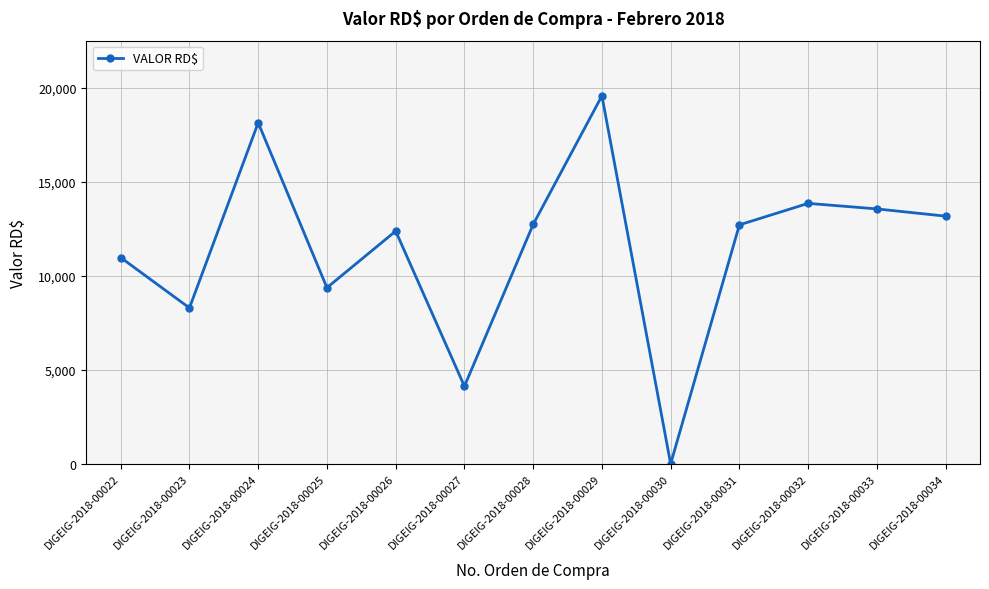

True or false: the data has more than 1 interior local peaks.

True